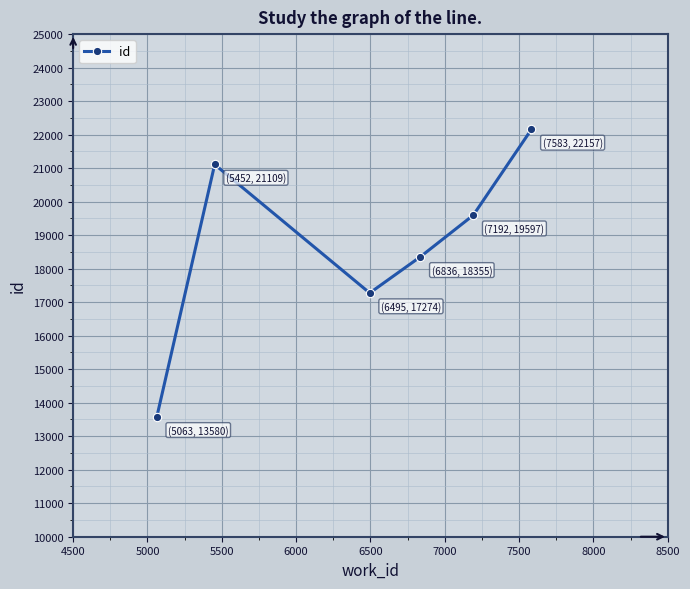

What is the value of the 4th point from the left?

18355